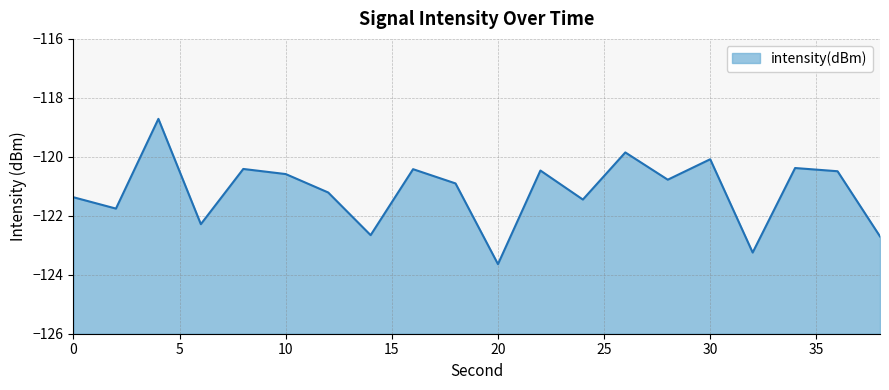

What is the value of the 8th point from the left?

-122.7